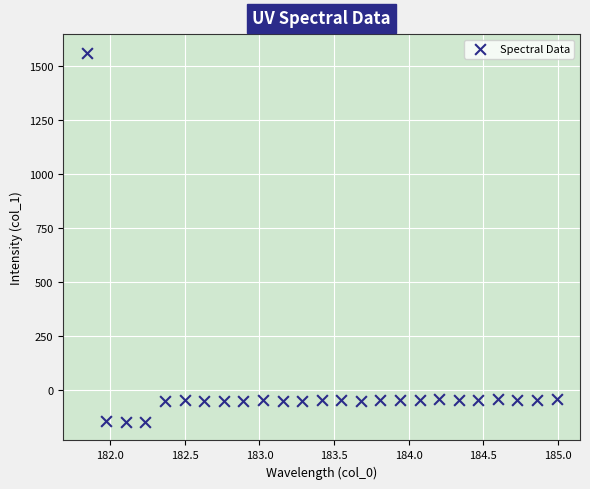

What is the range of Y values (max minus min)?

1712.2